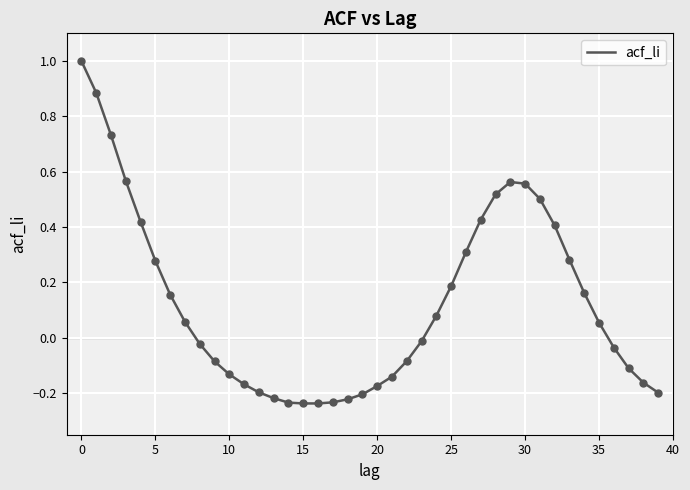

What is the difference between the maximum and minimum values?

1.2